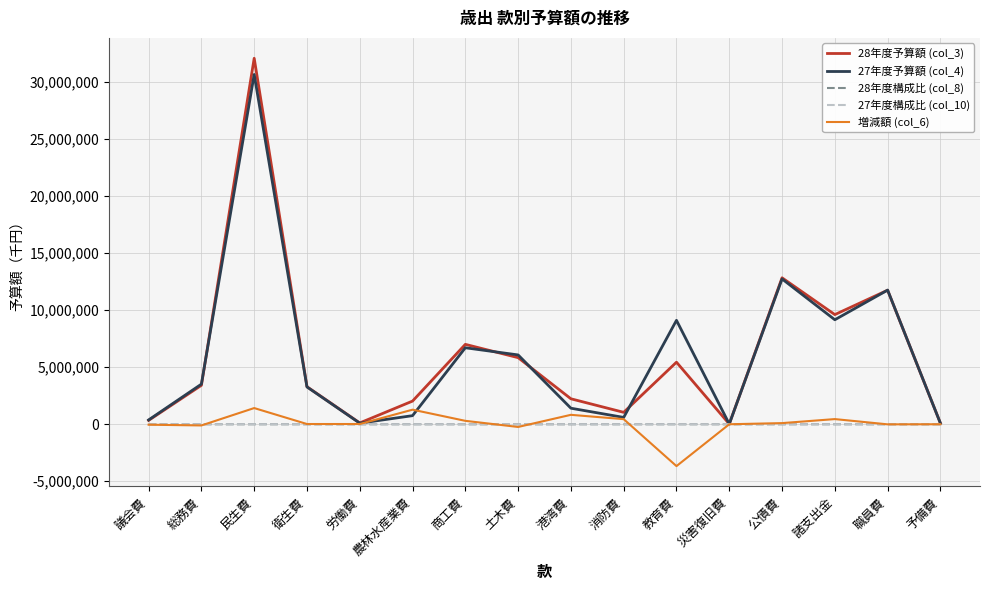

Which label corresponds to the largest value in the chart?

民生費